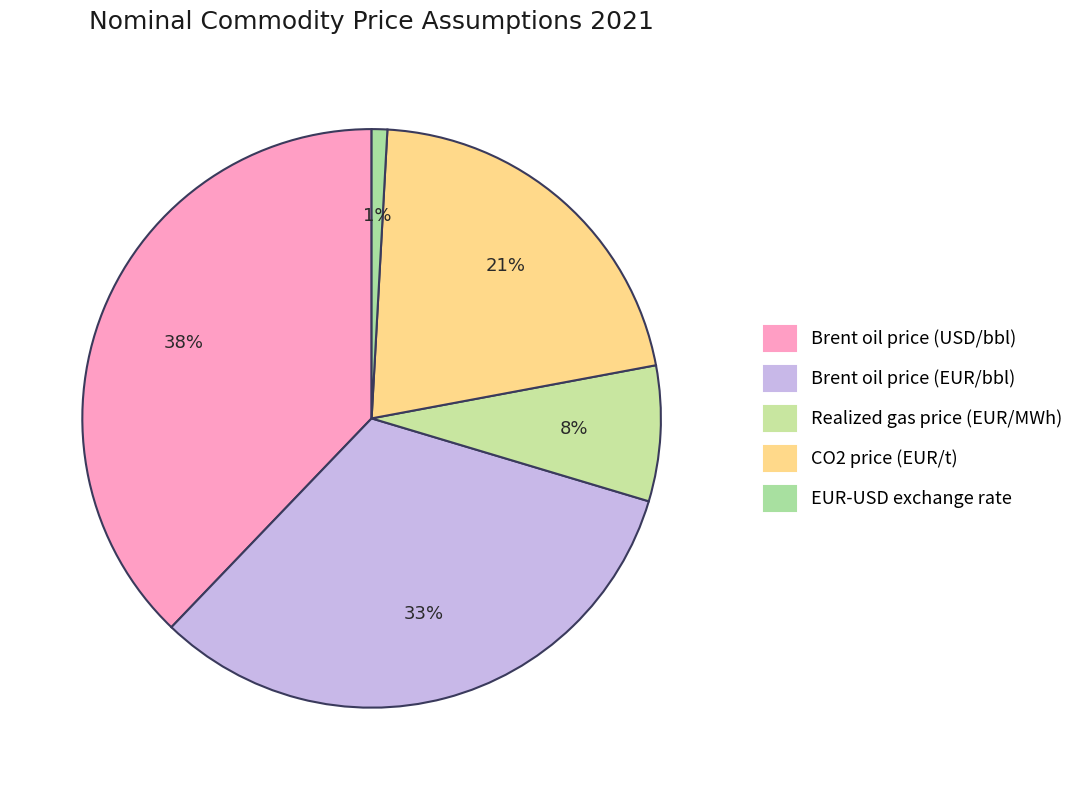

What is the smallest slice in the pie chart?

EUR-USD exchange rate